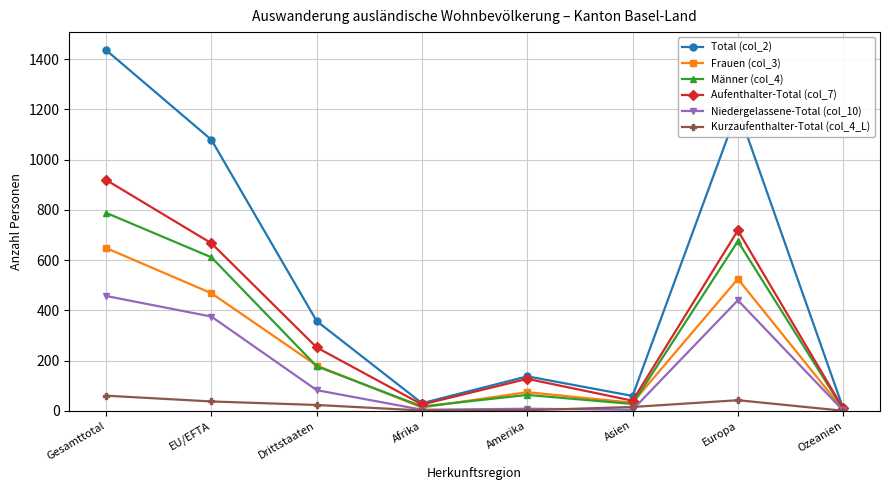

What is the sum of all Männer (col_4) values?

2364